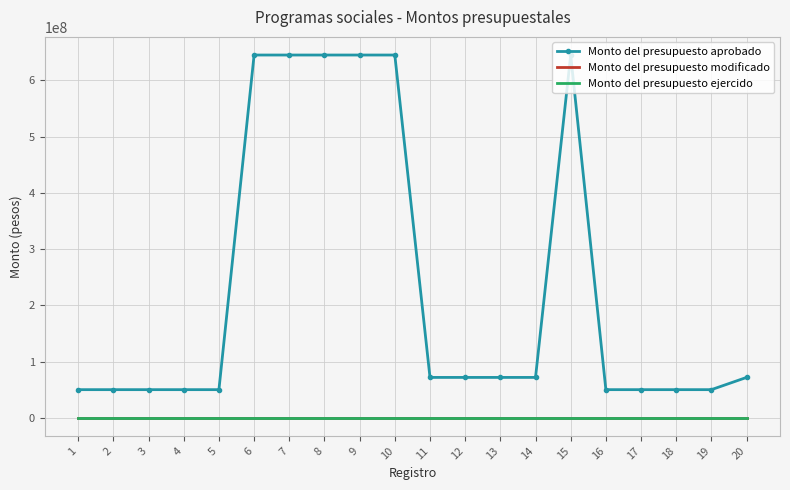

At which label does Monto del presupuesto aprobado reach its peak?

6